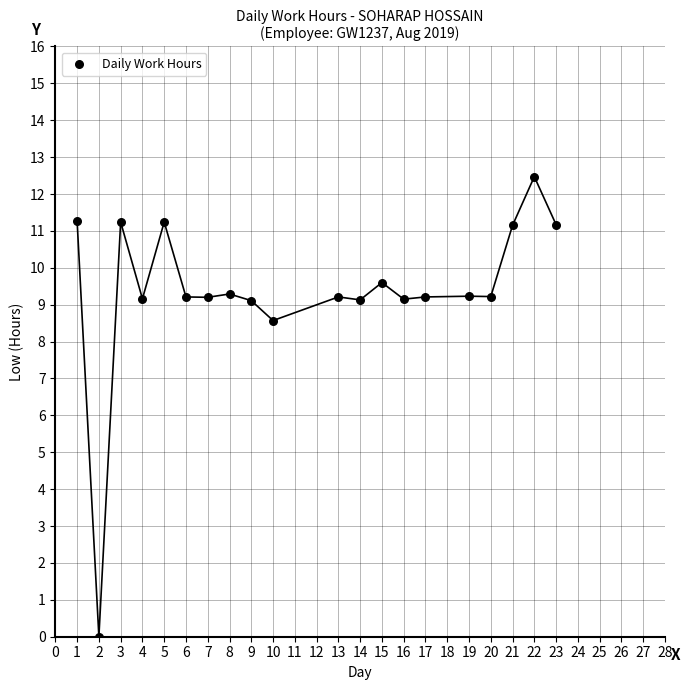

What is the range of X values (max minus min)?

22.0